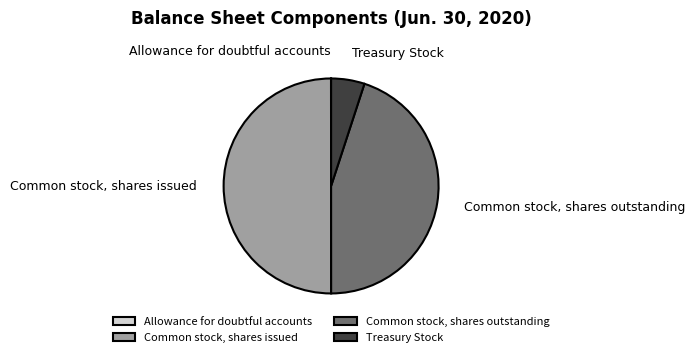

Does Treasury Stock represent more than half of the total?

No